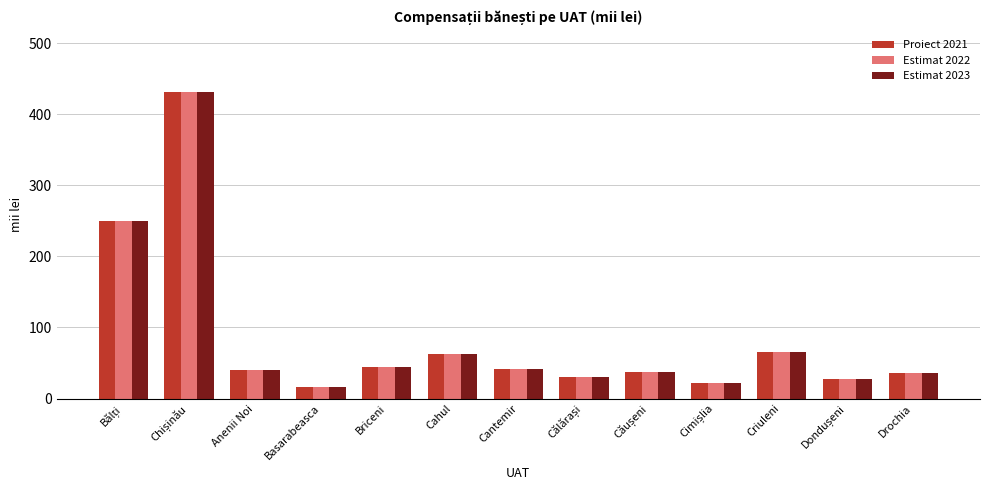

What is the greatest value displayed?

432